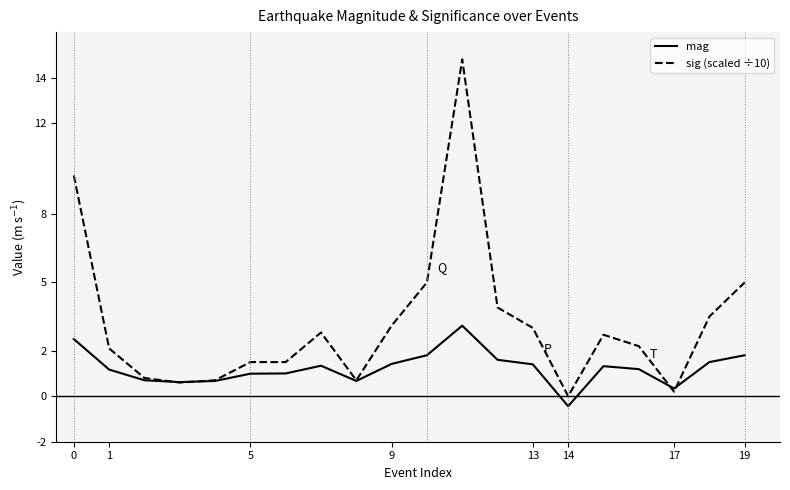

Rank the series by their maximum value, from highest to lowest.

sig (scaled ÷10), mag